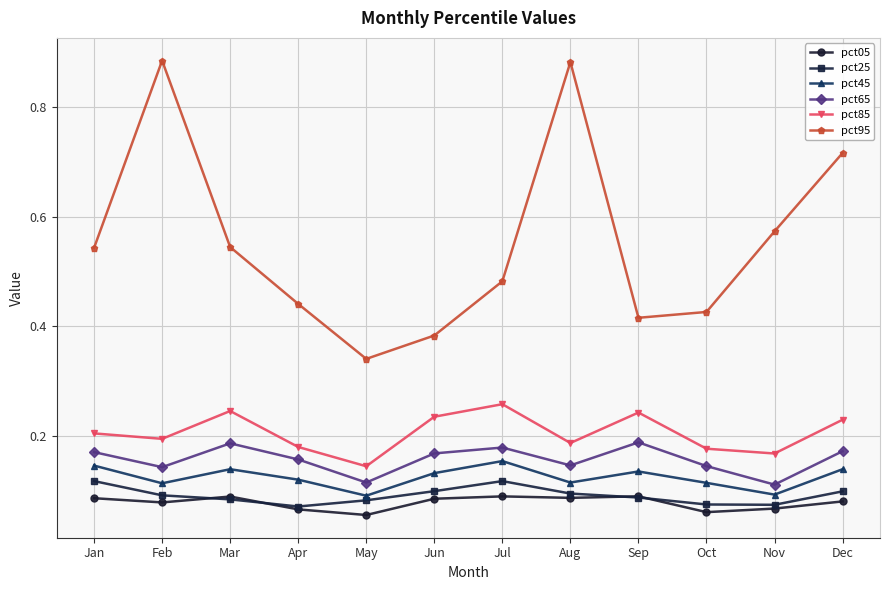

List the series in order of their peak value, lowest first.

pct05, pct25, pct45, pct65, pct85, pct95